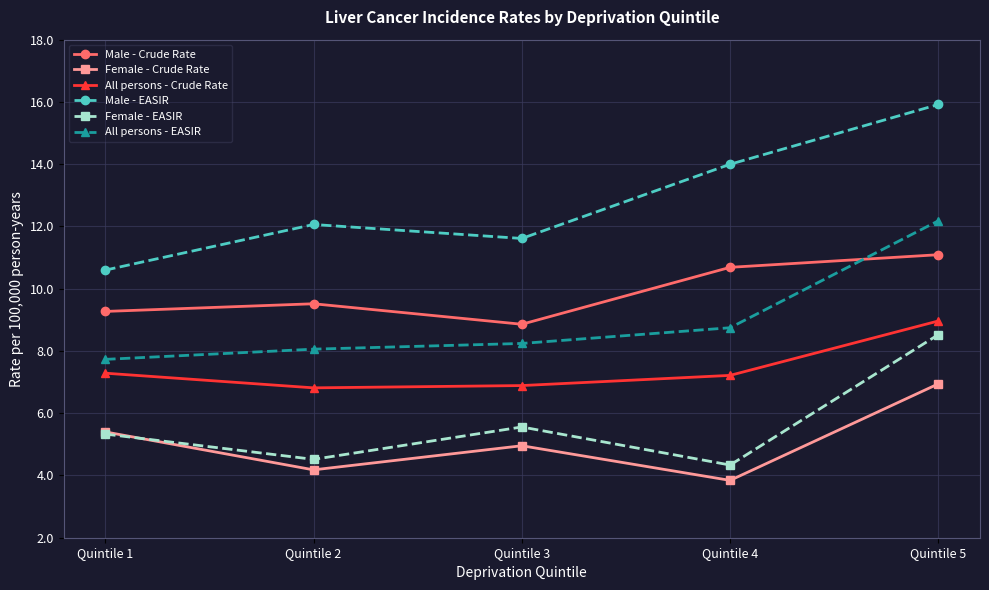

What value does the Male - Crude Rate series have at Quintile 4?

10.7